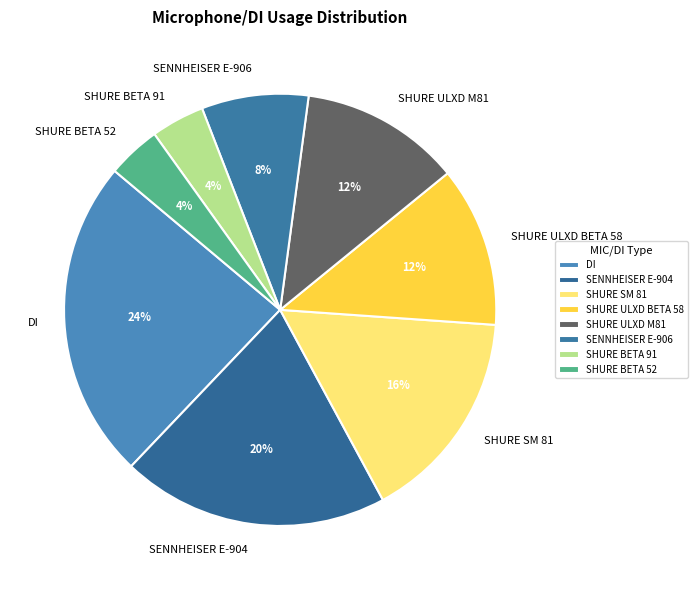

Is there any slice that represents more than half of the pie?

No